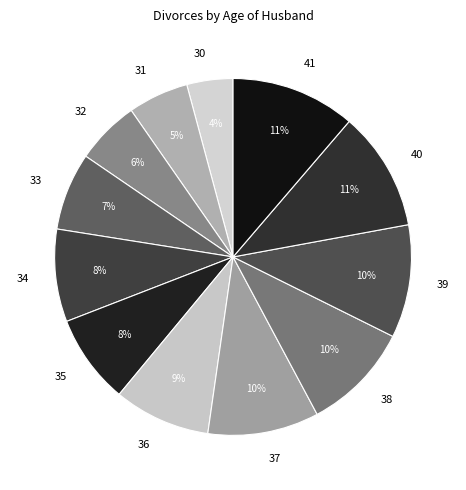

Which category has the smallest portion of the pie?

30